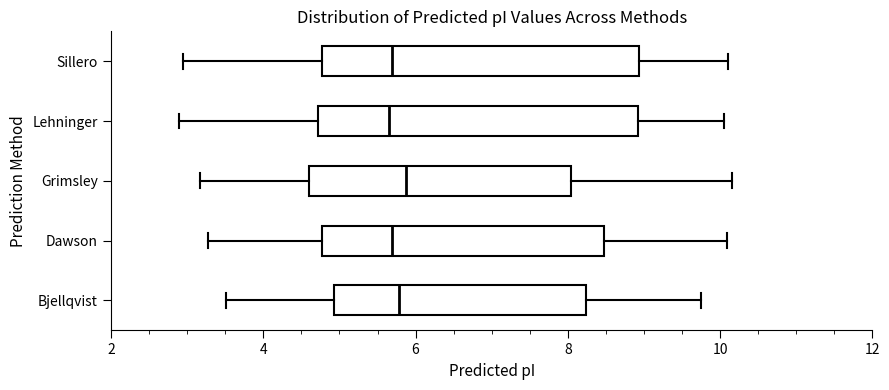

Where does the right whisker of the box for Lehninger end on the x-axis? The values are not printed on the chart, so give them approximately, as read against the axis.

10.0